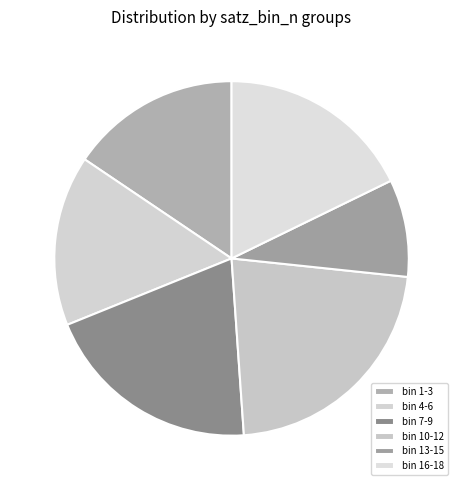

Count the number of slices in the pie.

6